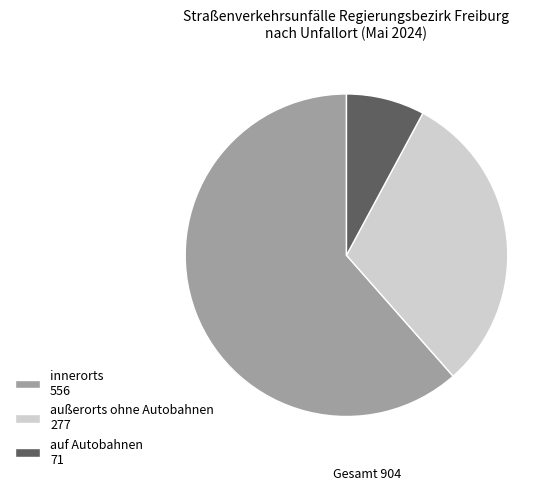

Rank the categories by value from highest to lowest.

innerorts, außerorts ohne Autobahnen, auf Autobahnen